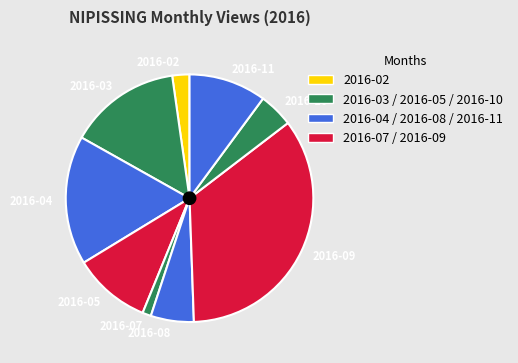

What is the ratio of the value at 2016-05 to the value at 2016-02?

4.5